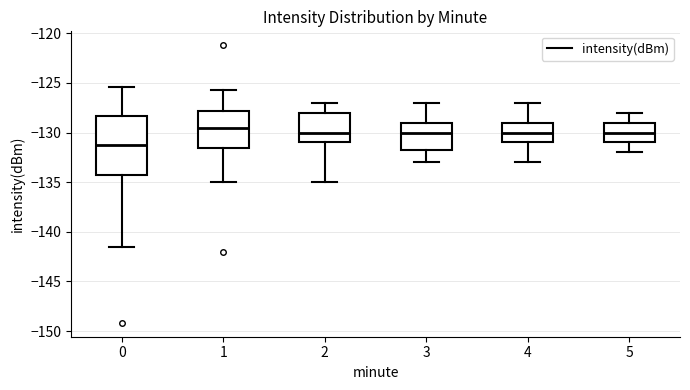

Which box's median line is the lowest?

0